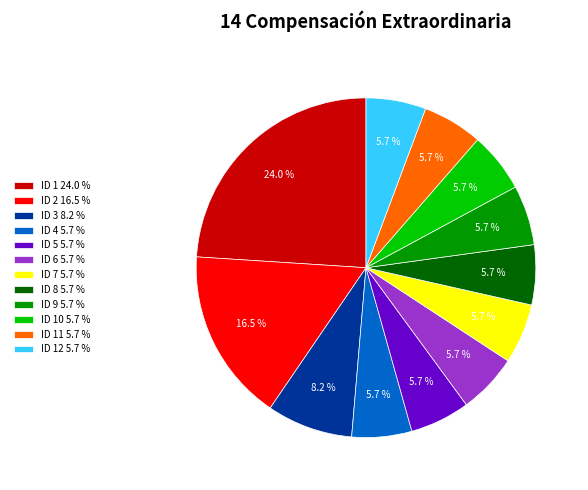

Between ID 3 8.2 % and ID 4 5.7 %, which is larger?

ID 3 8.2 %